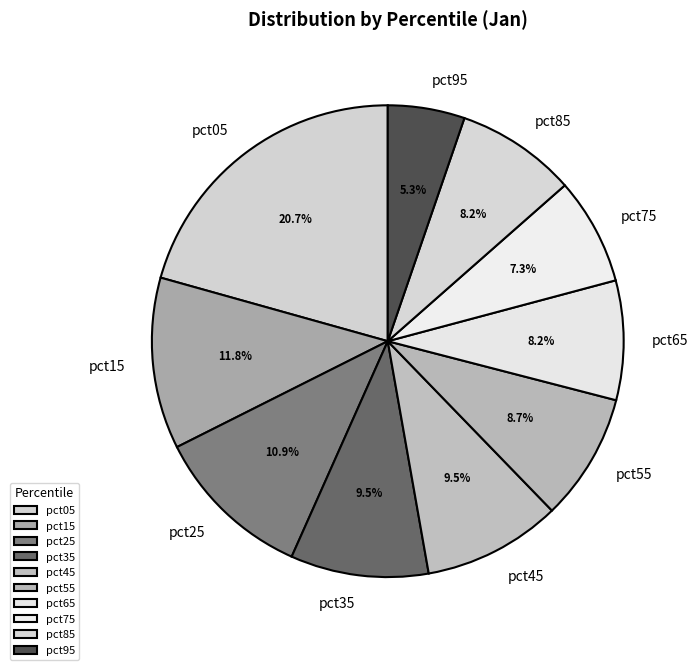

What is the largest slice in the pie chart?

pct05